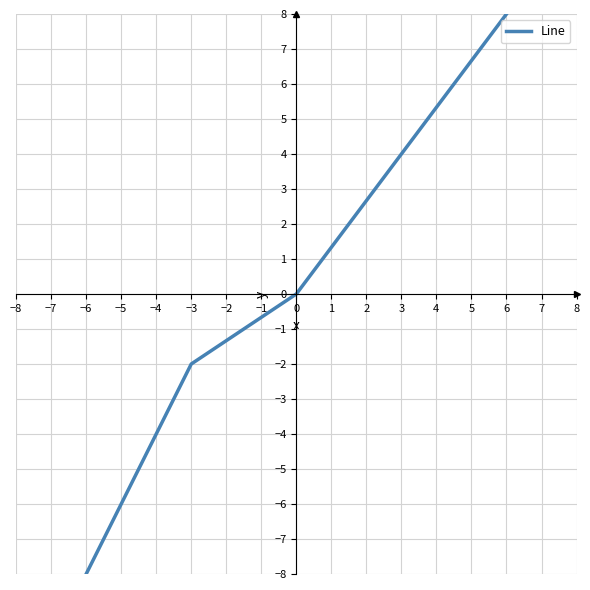

Count the number of data series in this chart.

1